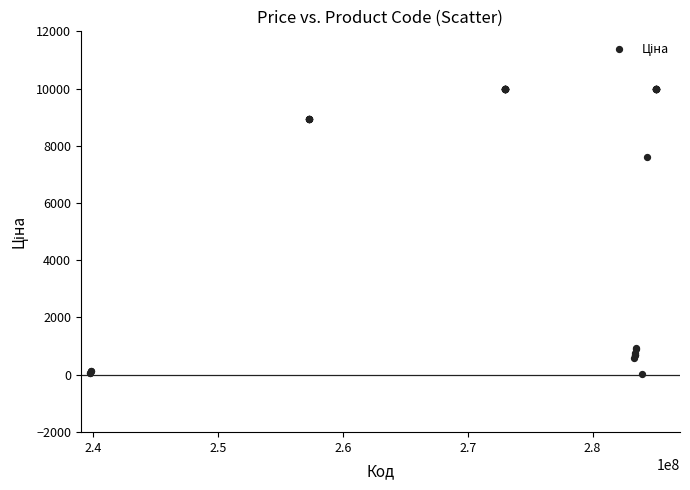

What Y value in the scatter plot is closest to 5003?

7596.5